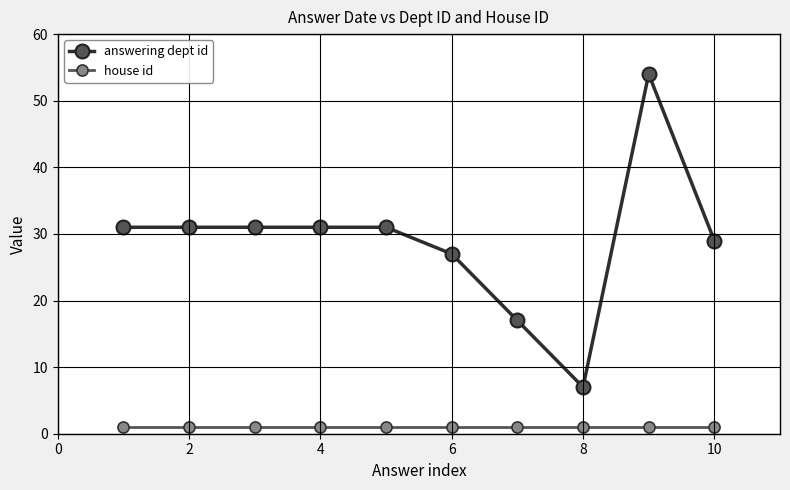

At how many categories does at least one series exceed 4?

10